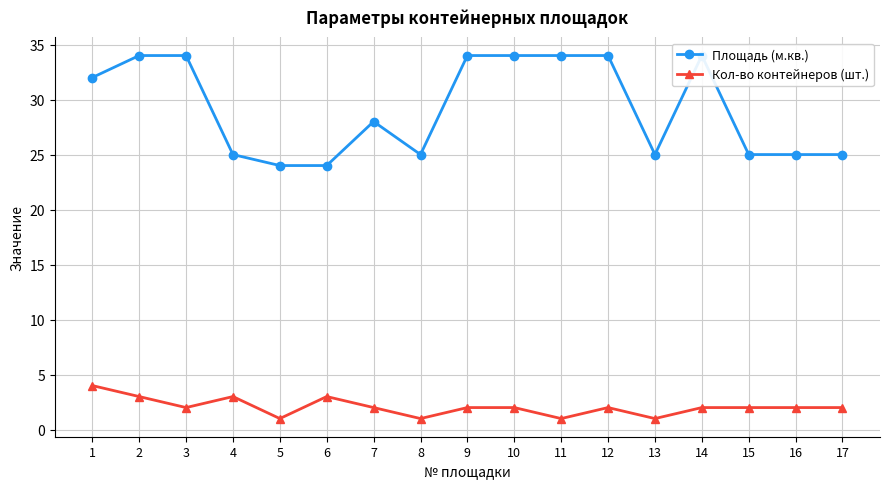

What is the difference between the Кол-во контейнеров (шт.) values at 16 and 2?

1